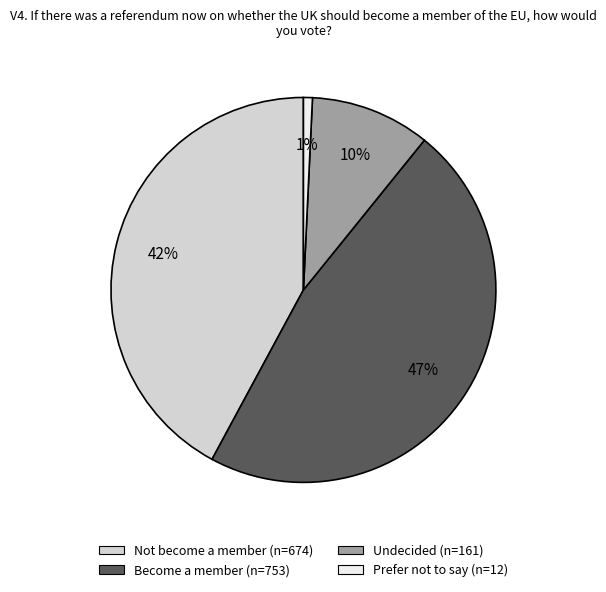

How many segments does this pie chart have?

4